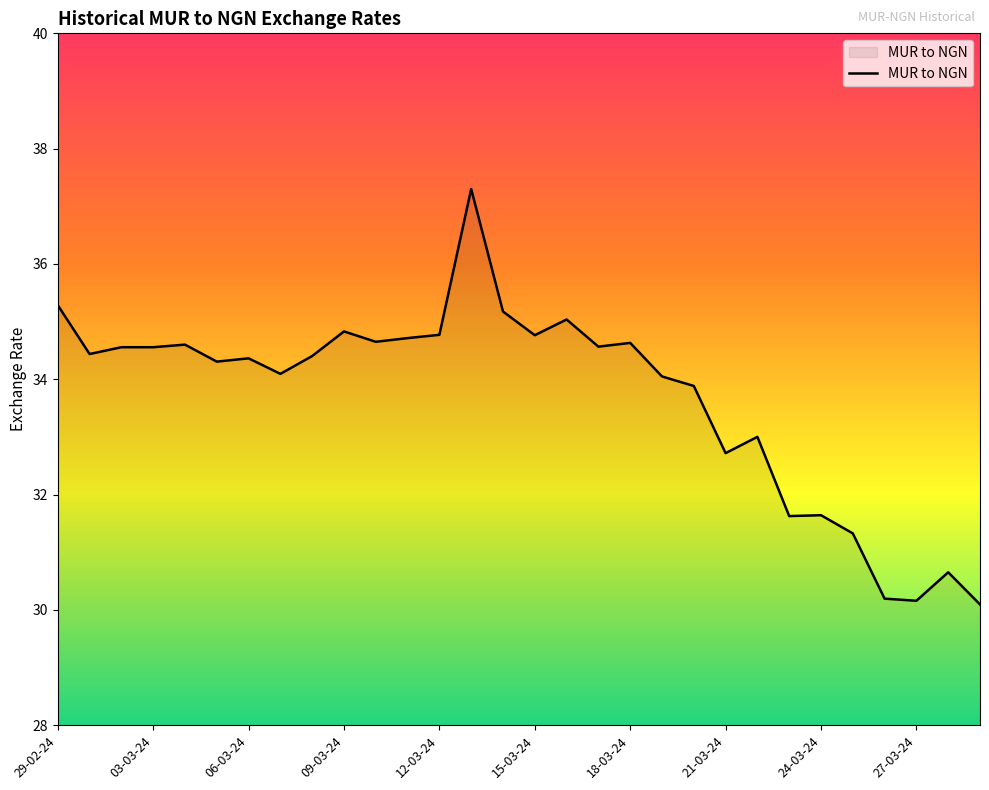

What is the smallest value displayed?

30.1